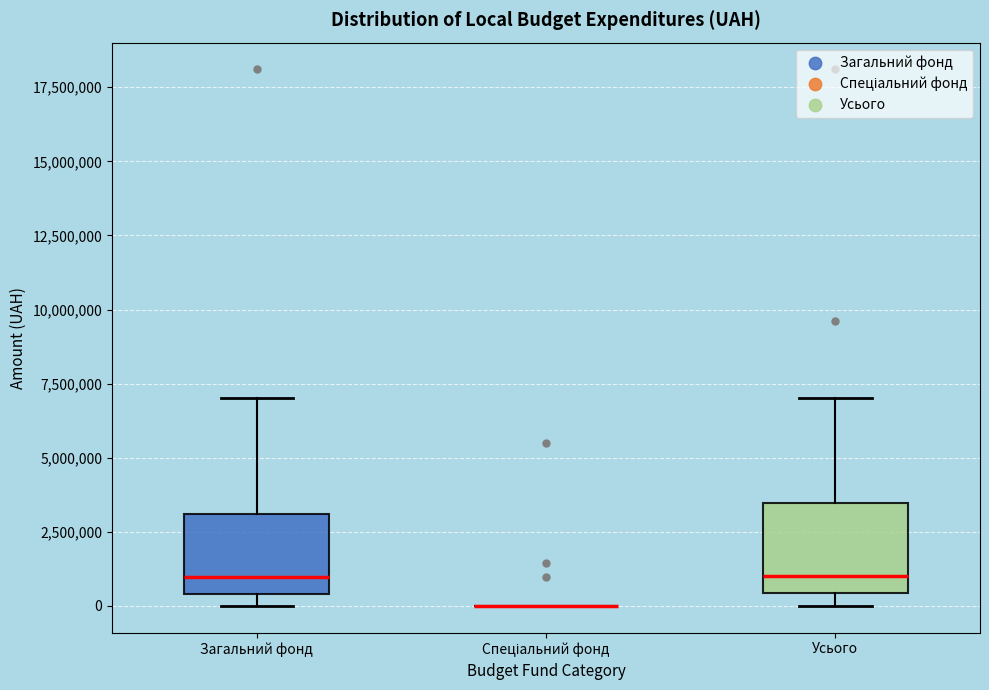

Reading left to right, transcribe this box plot: for each box, give where its median line is, the range the box spans, and where its two whiskers end, as read against the y-axis. The values are not printed on the chart, so give them approximately, as read against the axis.

Загальний фонд: median 1000000, box 500000 to 3000000, whiskers 0 to 7000000
Спеціальний фонд: box collapsed to a line at 0, whiskers 0 to 0
Усього: median 1000000, box 500000 to 3500000, whiskers 0 to 7000000